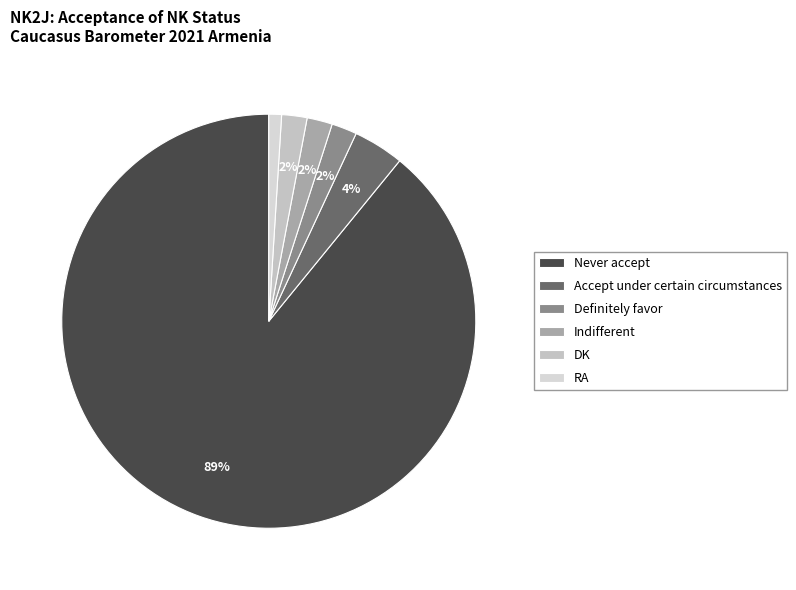

Which category accounts for the majority?

Never accept